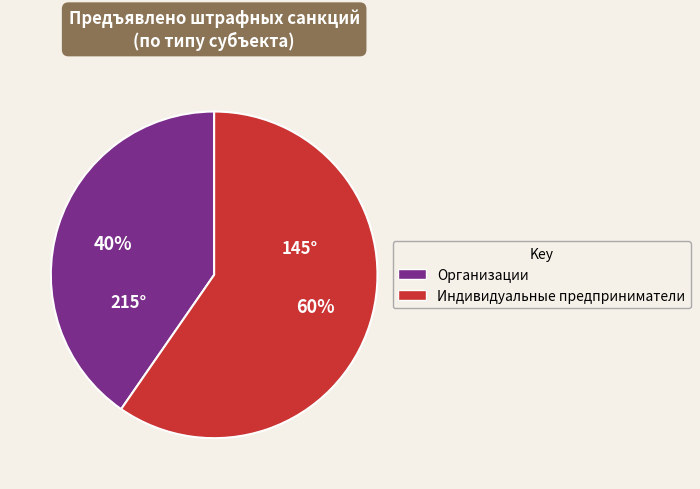

Combined, do Индивидуальные предприниматели and Организации account for over 50%?

Yes